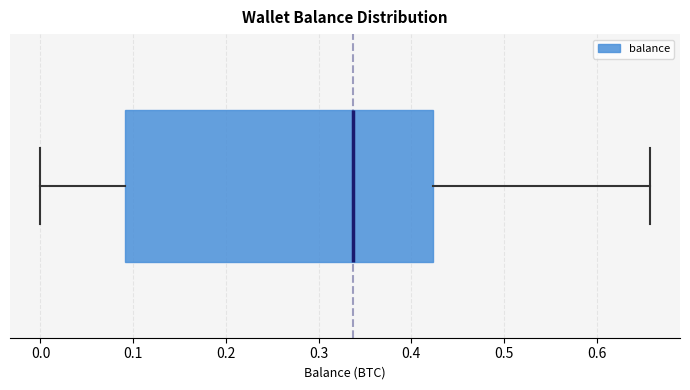

Where is the left edge of the box on the x-axis? The values are not printed on the chart, so give them approximately, as read against the axis.

0.09